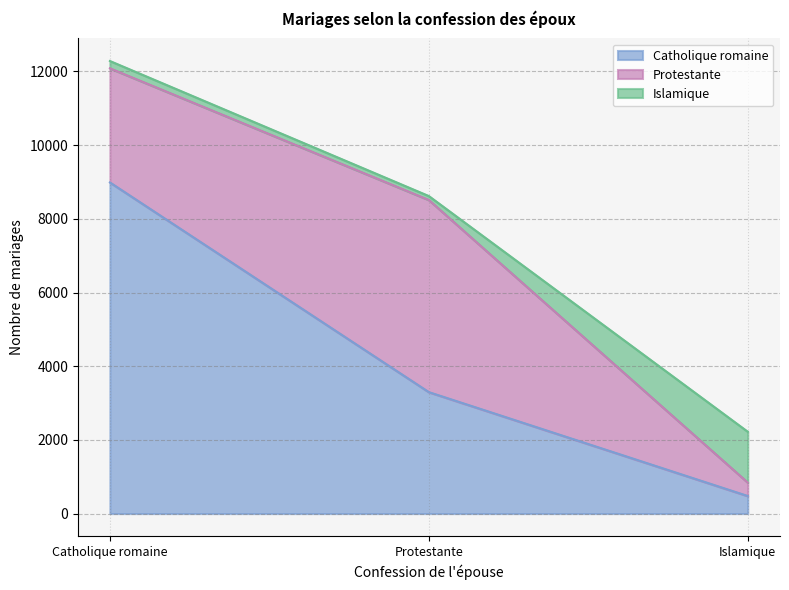

What value does the Islamique series have at Catholique romaine, to the nearest 10?

200